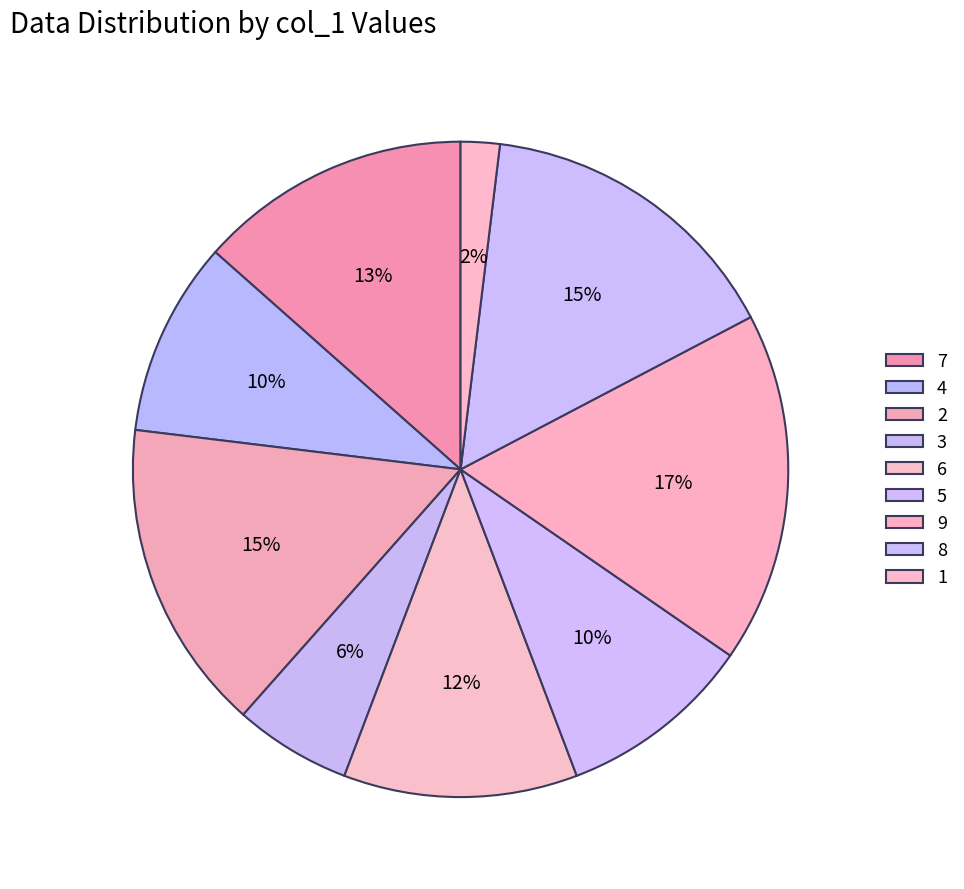

Is there a majority slice in this chart?

No